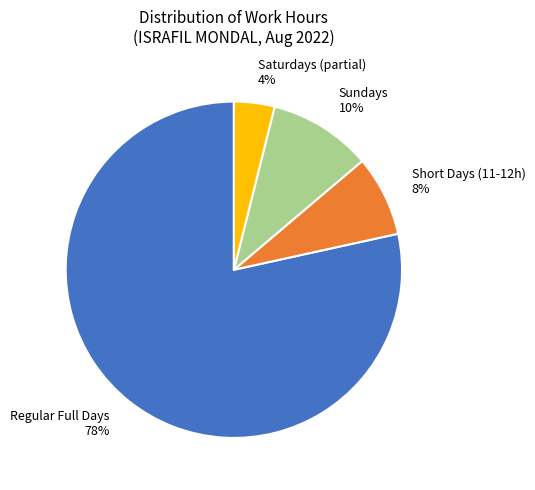

Does any single category account for the majority?

Yes